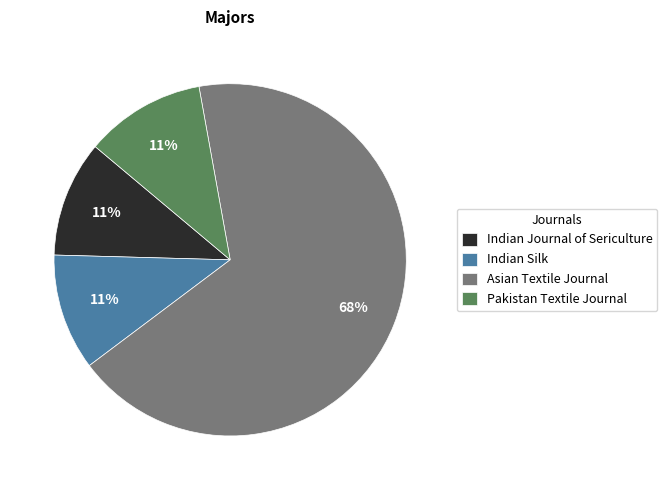

What percentage is the Indian Silk slice, to the nearest percent?

11%